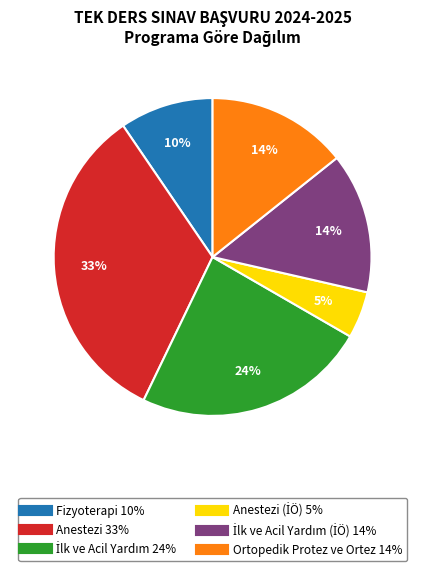

Is there any slice that represents more than half of the pie?

No